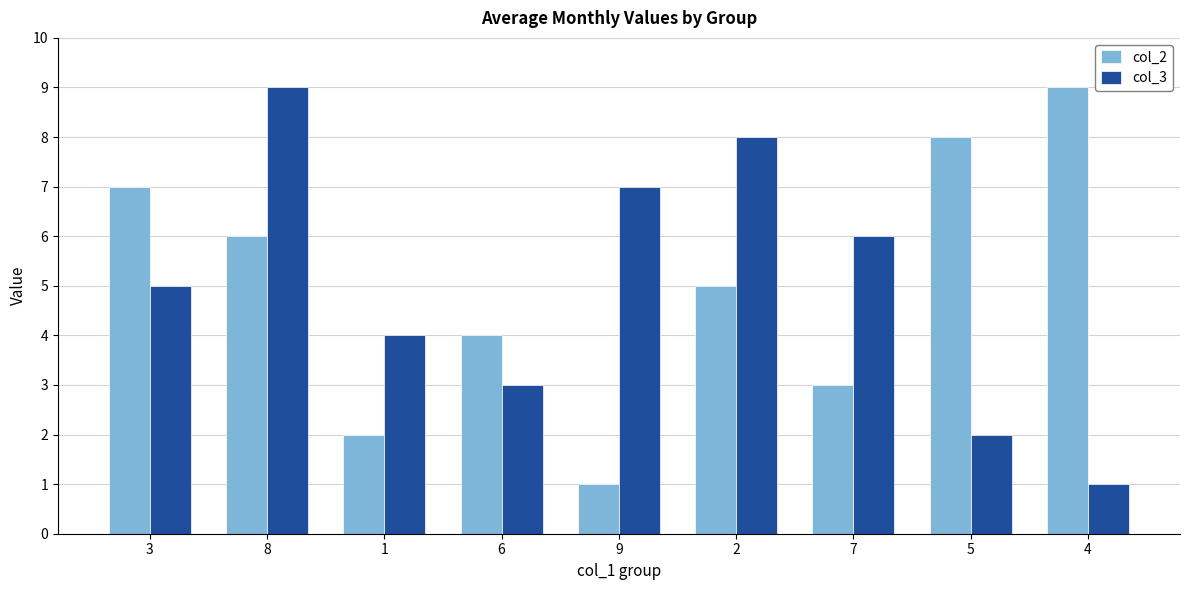

Count the col_3 values in the range 3 to 7.

5